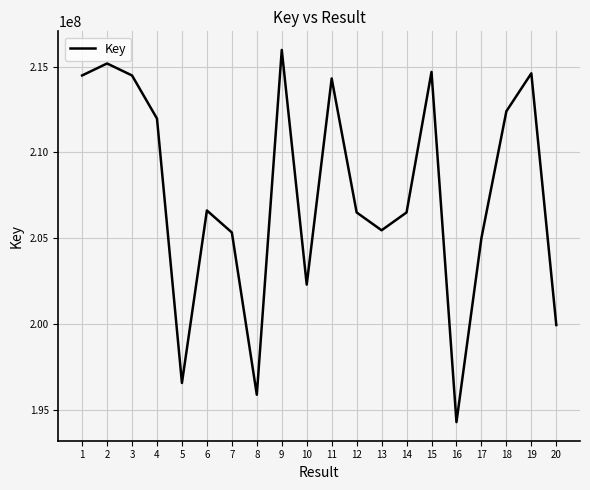

What is the difference between the values at 12 and 13?

1040245